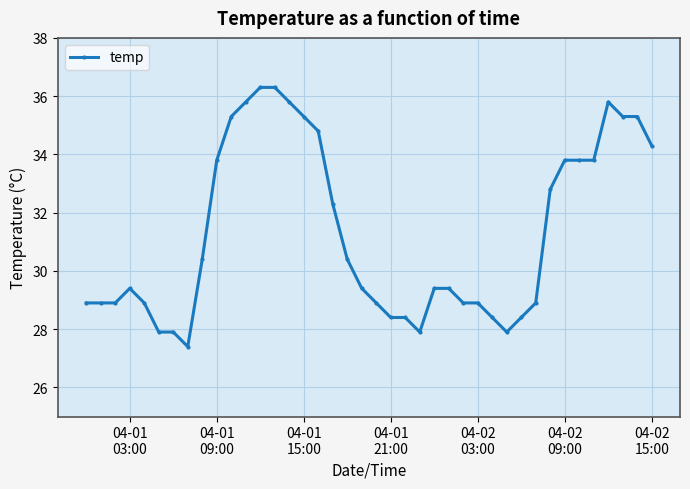

What is the difference between the maximum and second lowest values?

8.4